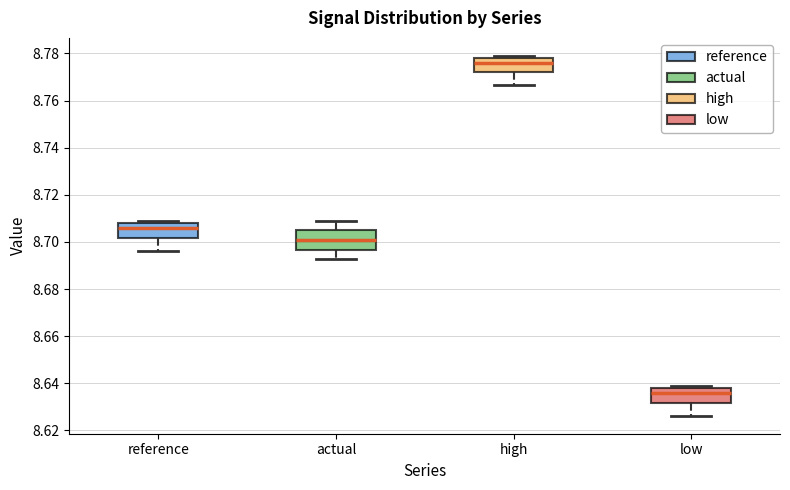

Which box's median line is the highest?

high